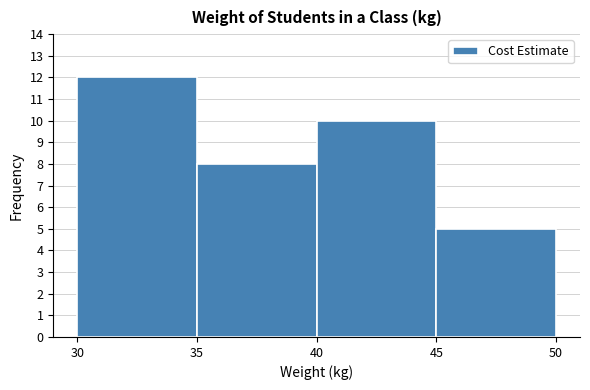

Reading left to right, list every bar in this chart as the range it spans on the x-axis followed by its height. The values are not printed on the chart, so give them approximately, as read against the axis.

30 to 35: 12
35 to 40: 8
40 to 45: 10
45 to 50: 5